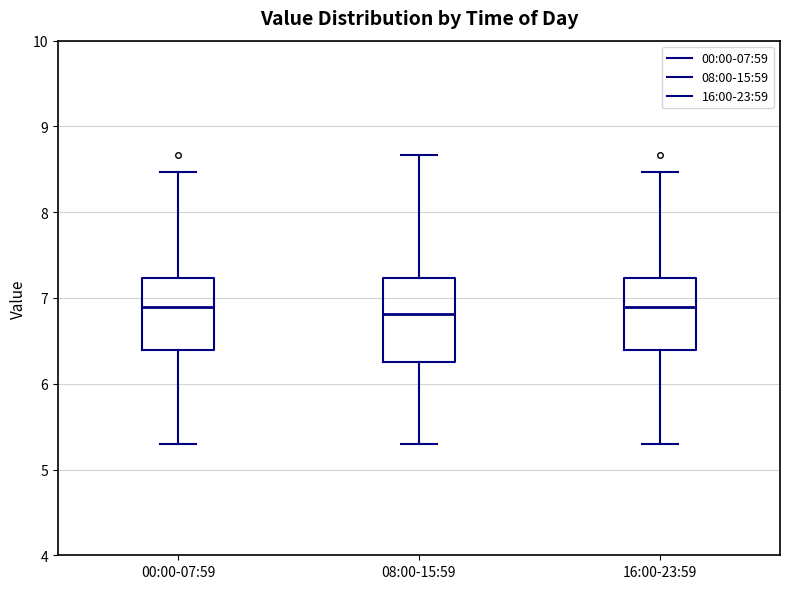

Reading left to right, read every box against the y-axis: the position of its median line, the range the box covers, and the ends of its whiskers. The values are not printed on the chart, so give them approximately, as read against the axis.

00:00-07:59: median 6.9, box 6.4 to 7.2, whiskers 5.3 to 8.5
08:00-15:59: median 6.8, box 6.3 to 7.2, whiskers 5.3 to 8.7
16:00-23:59: median 6.9, box 6.4 to 7.2, whiskers 5.3 to 8.5